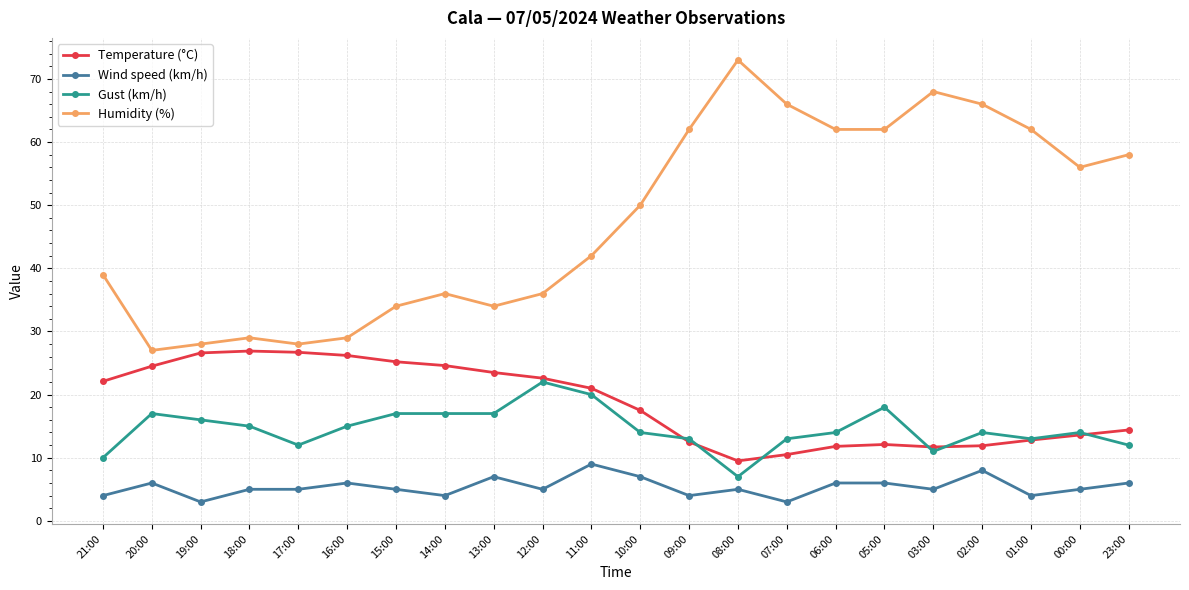

Count the number of data series in this chart.

4